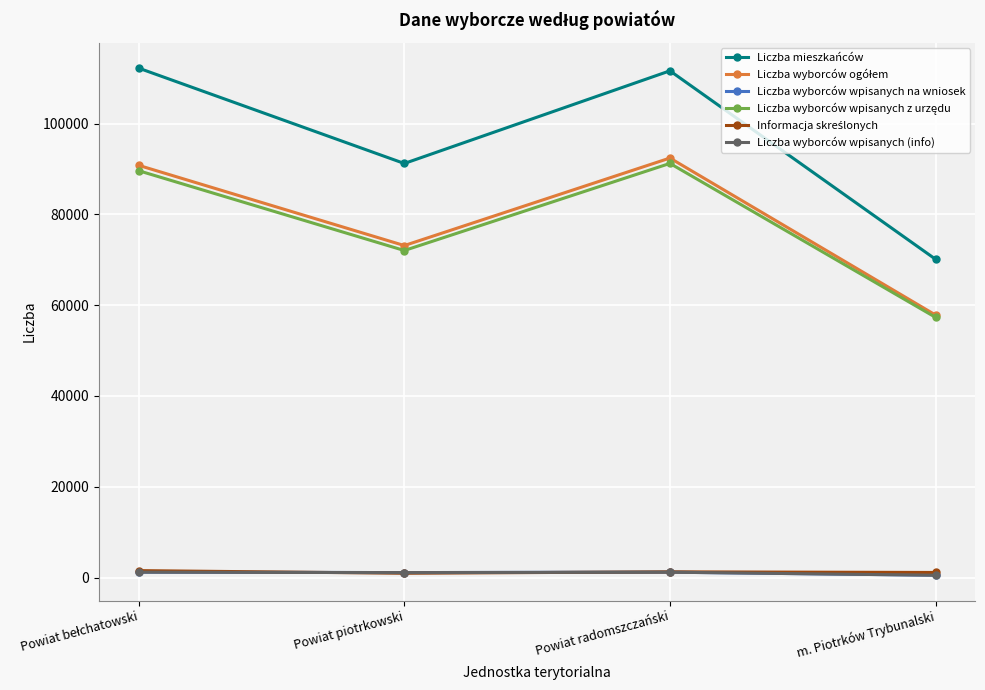

Which series has the widest spread of values?

Liczba mieszkańców